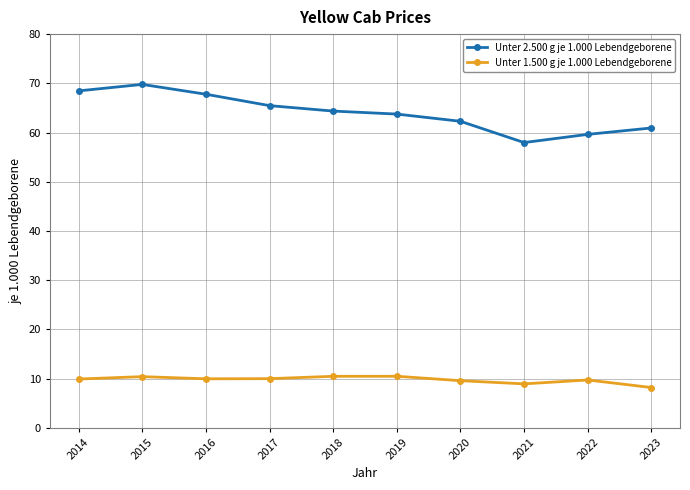

Is it true that Unter 1.500 g je 1.000 Lebendgeborene equals 9.7 at 2022?

True